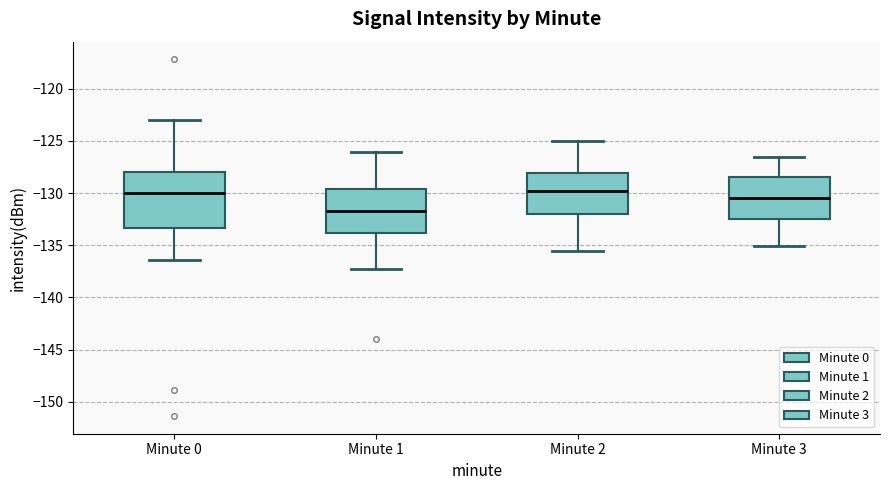

Where does the upper whisker of the box for Minute 0 end on the y-axis? The values are not printed on the chart, so give them approximately, as read against the axis.

-123.0